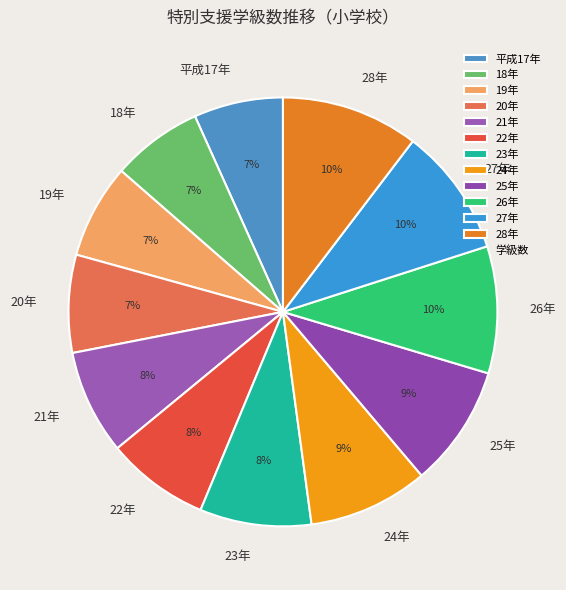

Combined, do 20年 and 19年 account for over 50%?

No